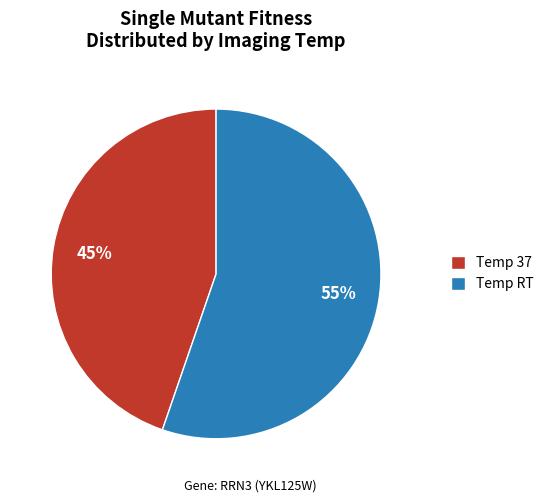

How many segments does this pie chart have?

2